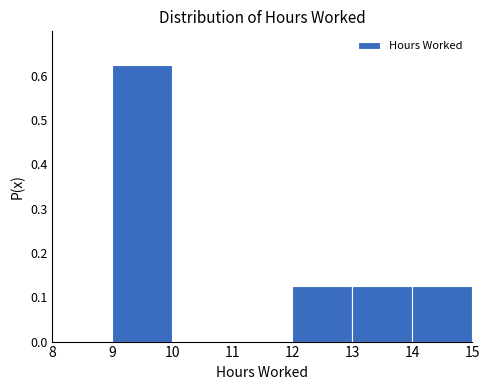

Which range on the x-axis has the tallest bar?

9 to 10